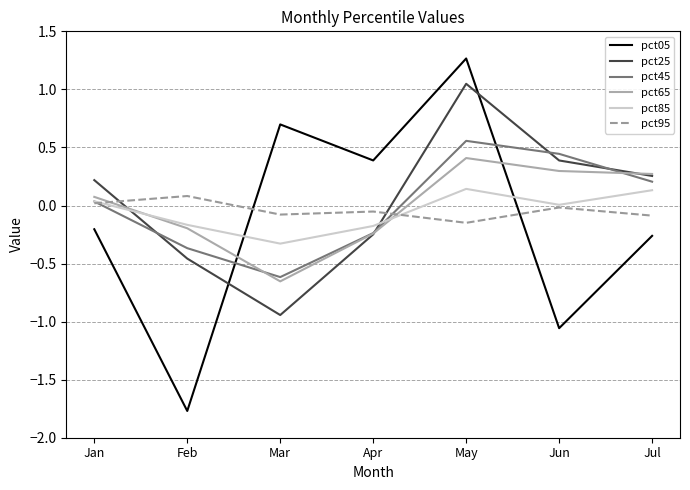

At how many categories does at least one series exceed 1?

1